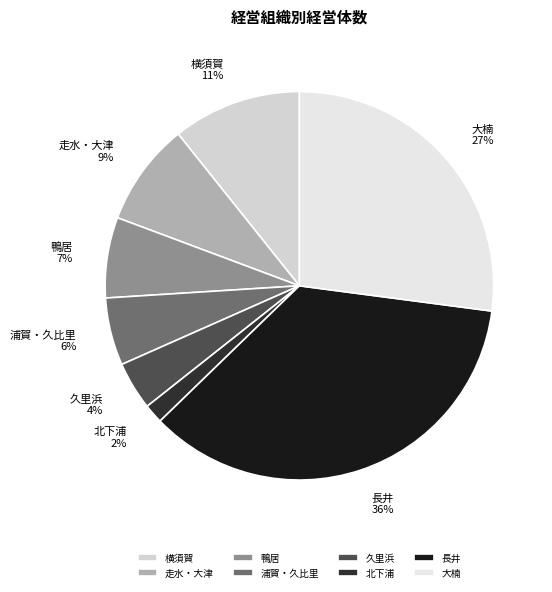

Does 浦賀・久比里 account for over 50% of the chart?

No